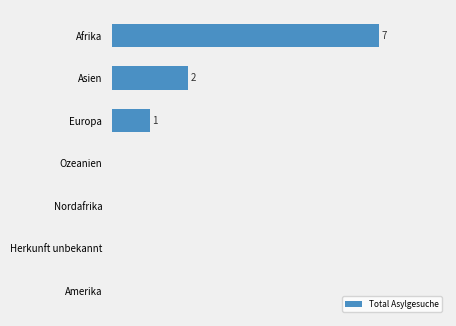

What is the difference between the second highest and second lowest values?

2